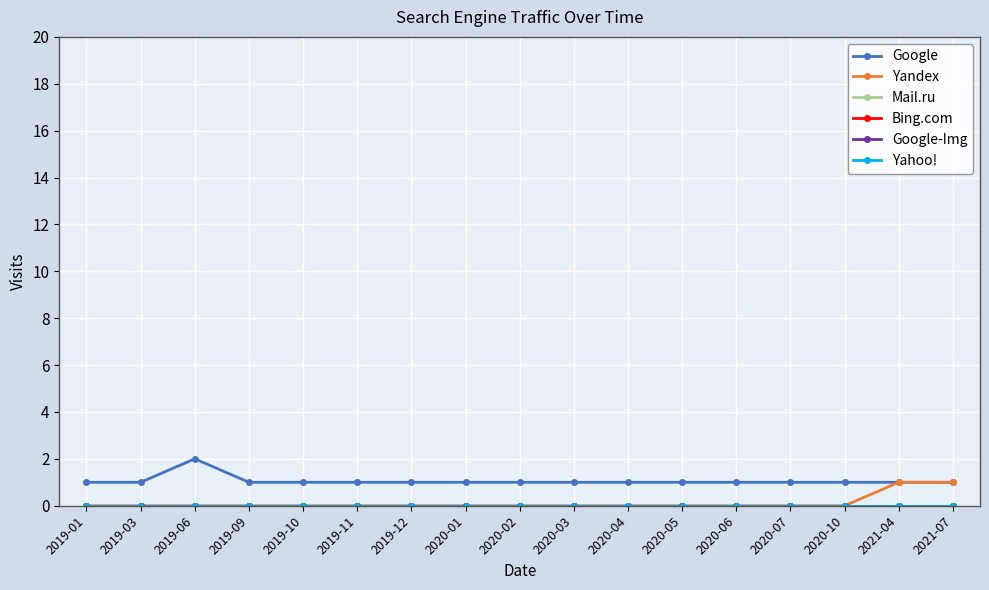

What is the label of the 11th point from the left?

2020-04